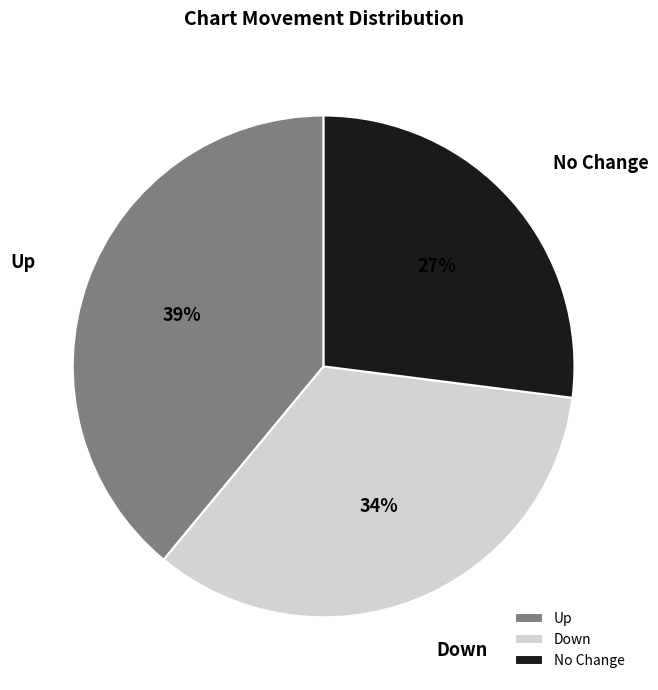

True or false: No Change accounts for 27% of the total.

True